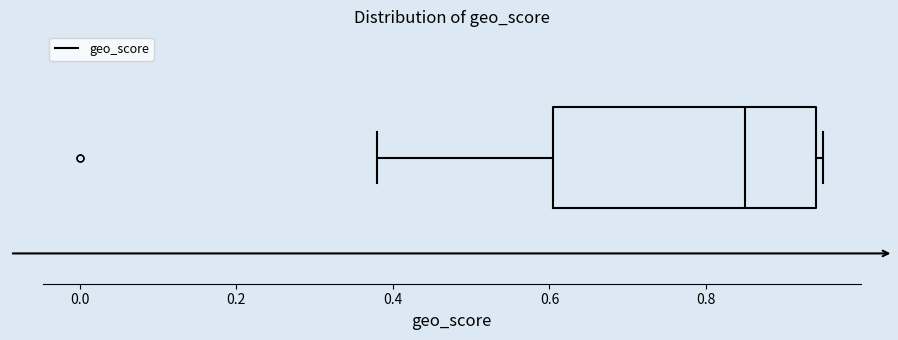

Transcribe this box plot: give where the median line is, the range the box spans, and where the two whiskers end, as read against the x-axis. The values are not printed on the chart, so give them approximately, as read against the axis.

median 0.86, box 0.60 to 0.94, whiskers 0.38 to 0.96